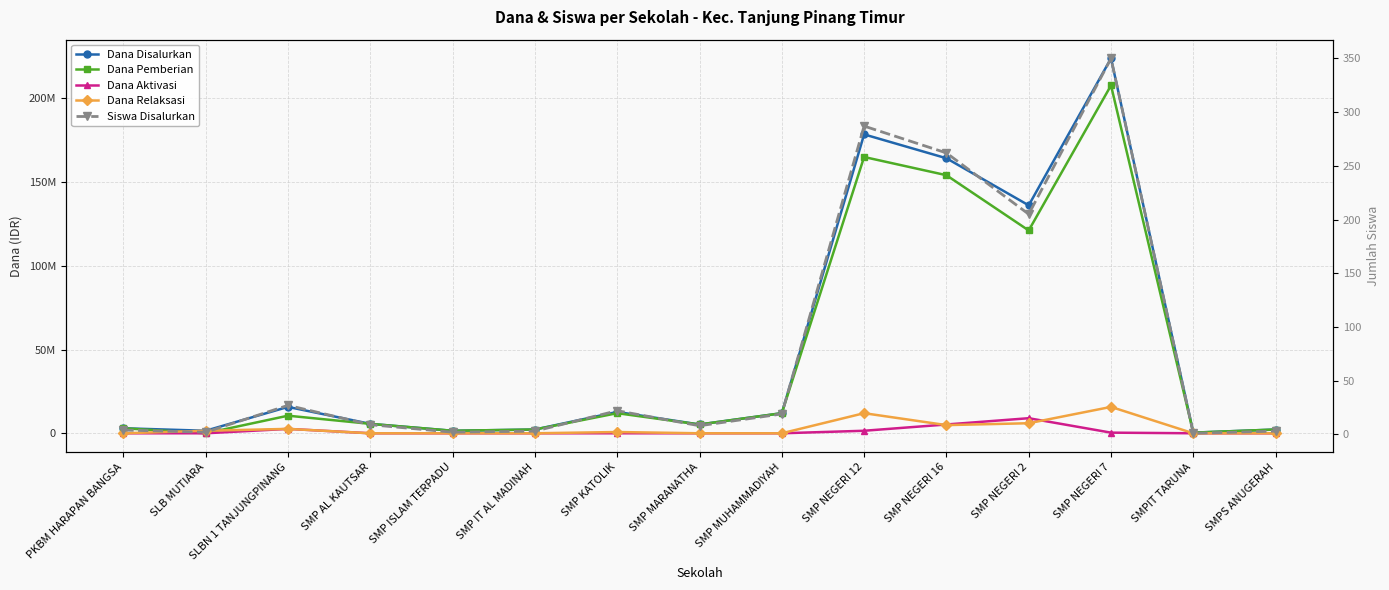

What is the difference between the maximum and second lowest values in the Dana Aktivasi series?

9000000